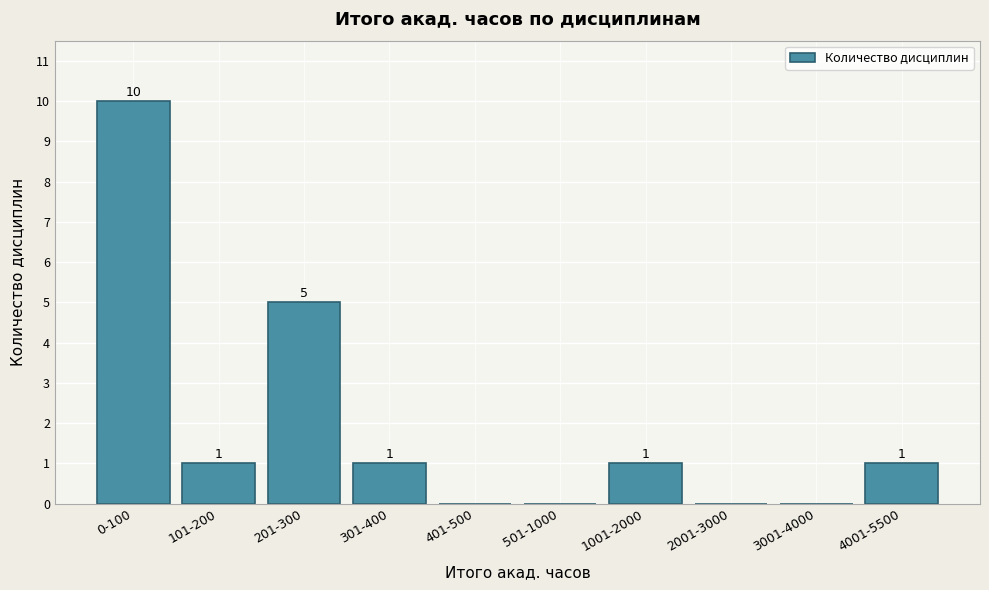

Reading right to left, what are all the values shown in this chart?

4001-5500=1	3001-4000=0	2001-3000=0	1001-2000=1	501-1000=0	401-500=0	301-400=1	201-300=5	101-200=1	0-100=10